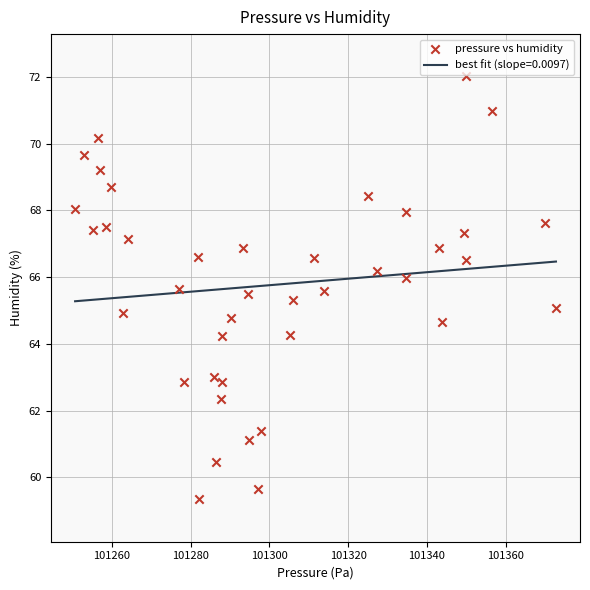

What is the range of X values (max minus min)?

122.1